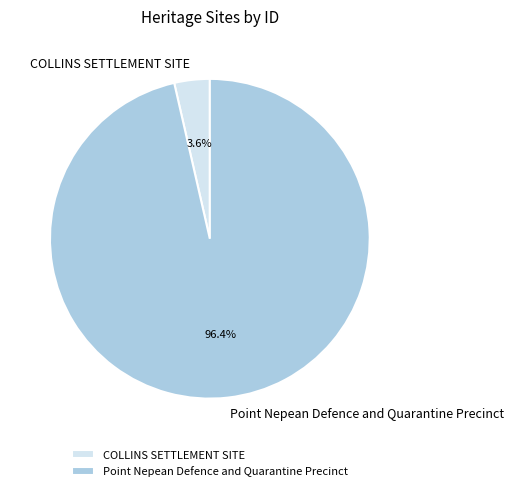

To the nearest percent, what is the difference between the COLLINS SETTLEMENT SITE and Point Nepean Defence and Quarantine Precinct slice percentages?

93%